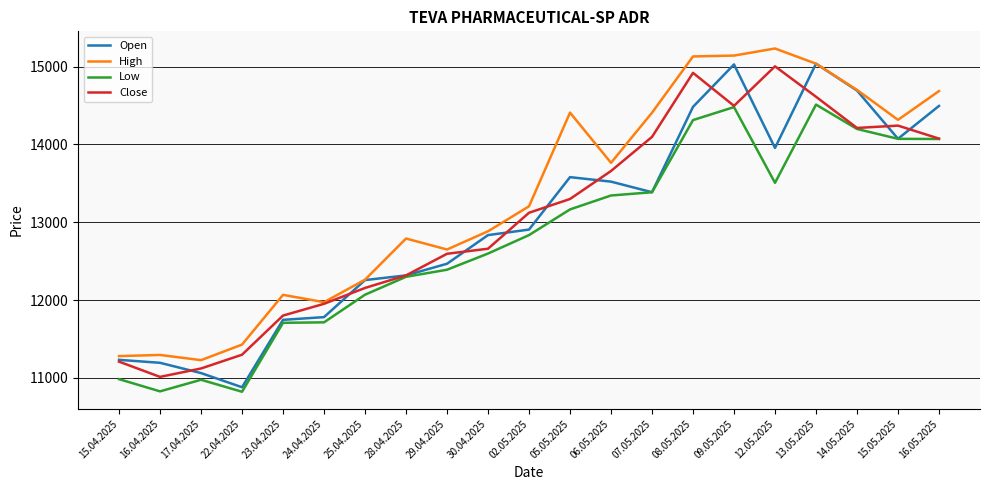

What is the total value across all series at 05.05.2025?

54449